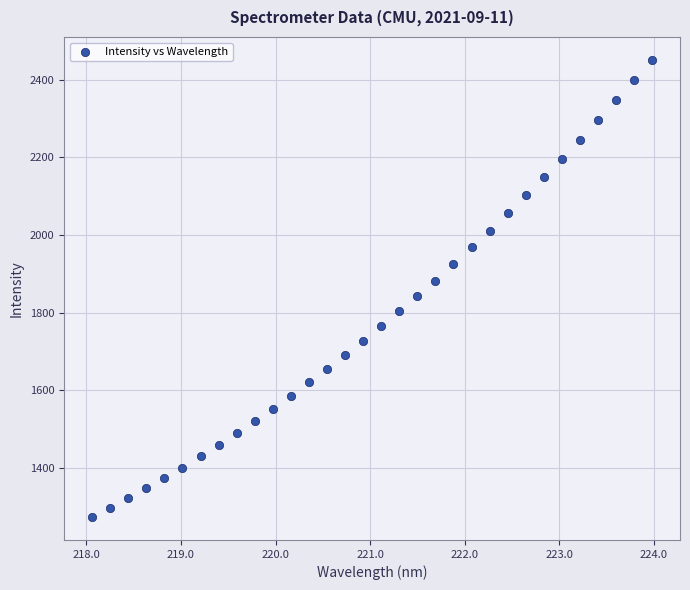

What is the range of X values (max minus min)?

5.9